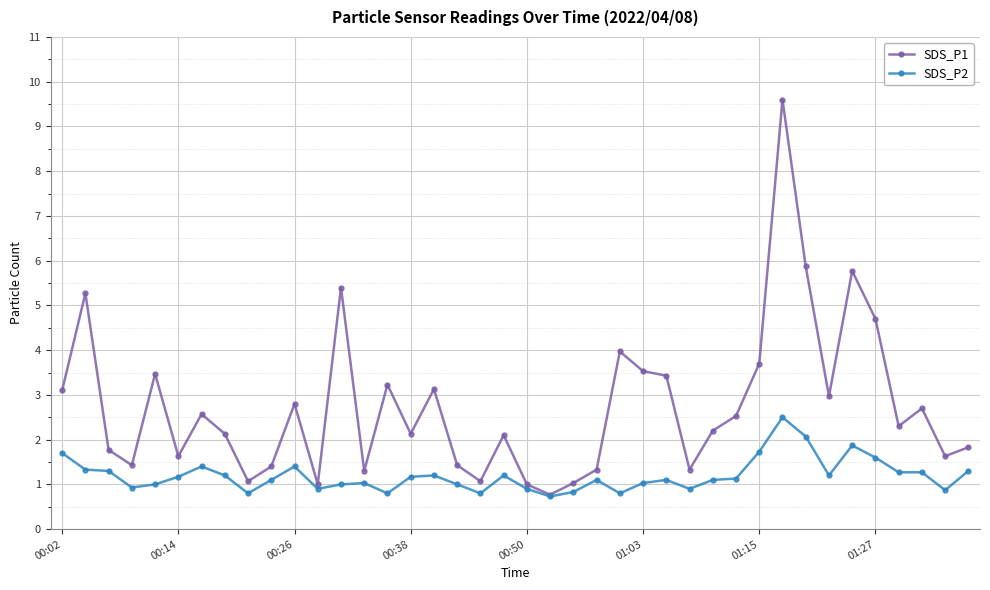

What is the value of the SDS_P2 point at the 32nd from the left?

2.5